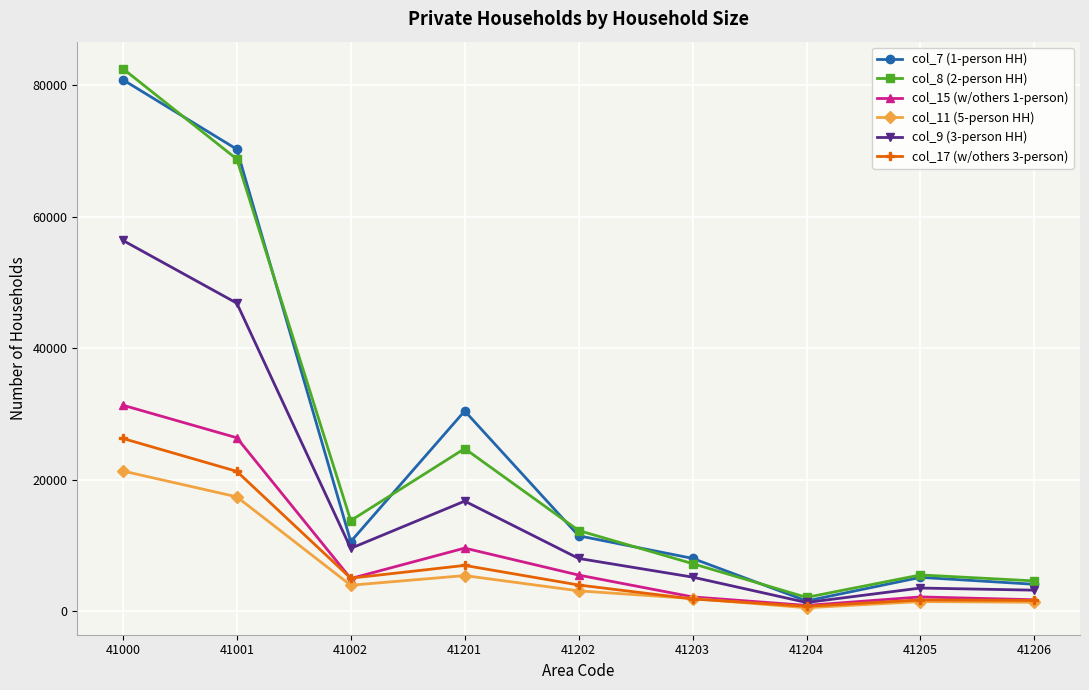

What is the value of the col_15 (w/others 1-person) point at the 9th from the left?

1727